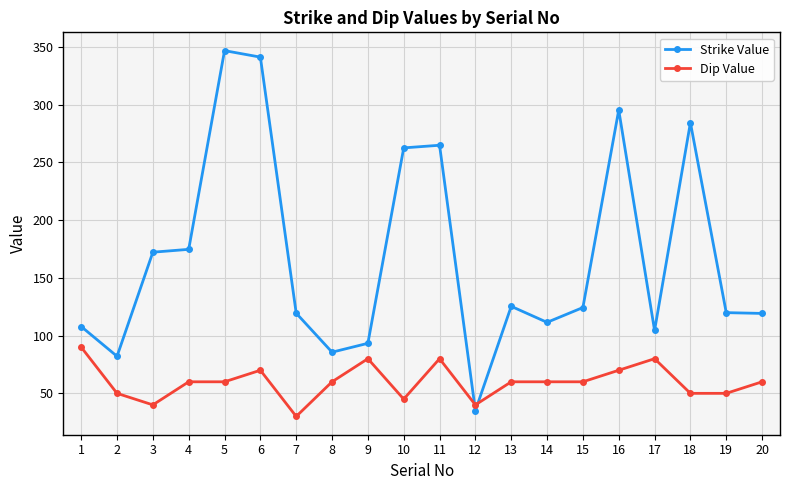

Which series has the widest spread of values?

Strike Value